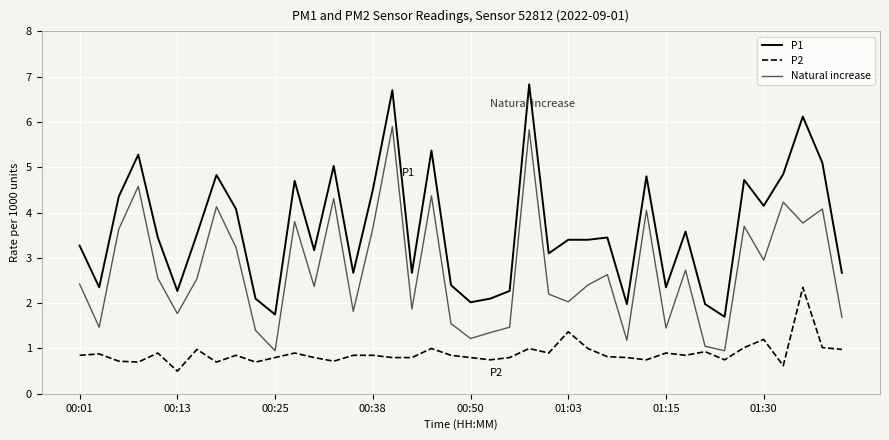

Rank the series by their average value, from lowest to highest.

P2, Natural increase, P1